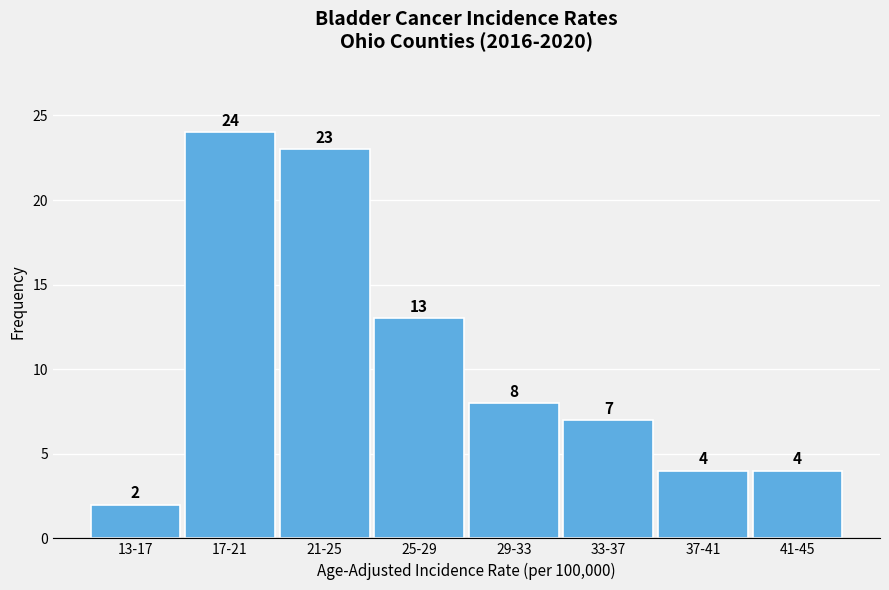

Reading right to left, transcribe all the data shown in this chart.

41-45=4	37-41=4	33-37=7	29-33=8	25-29=13	21-25=23	17-21=24	13-17=2